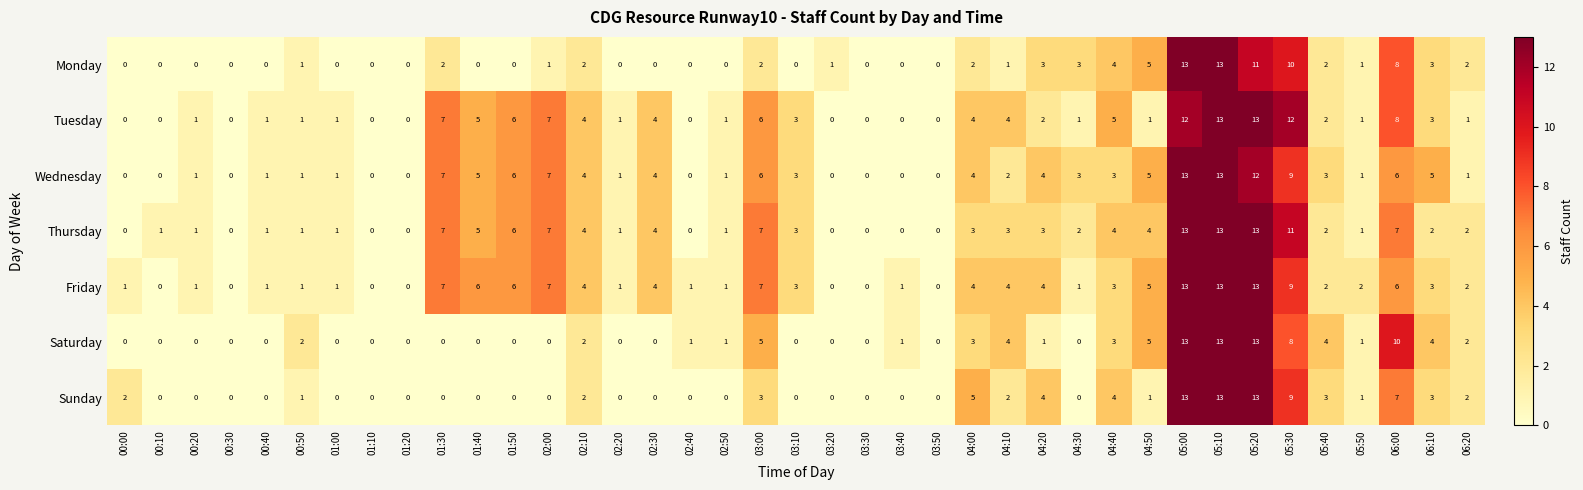

Read the Thursday value at 02:30, to the nearest 5.

5